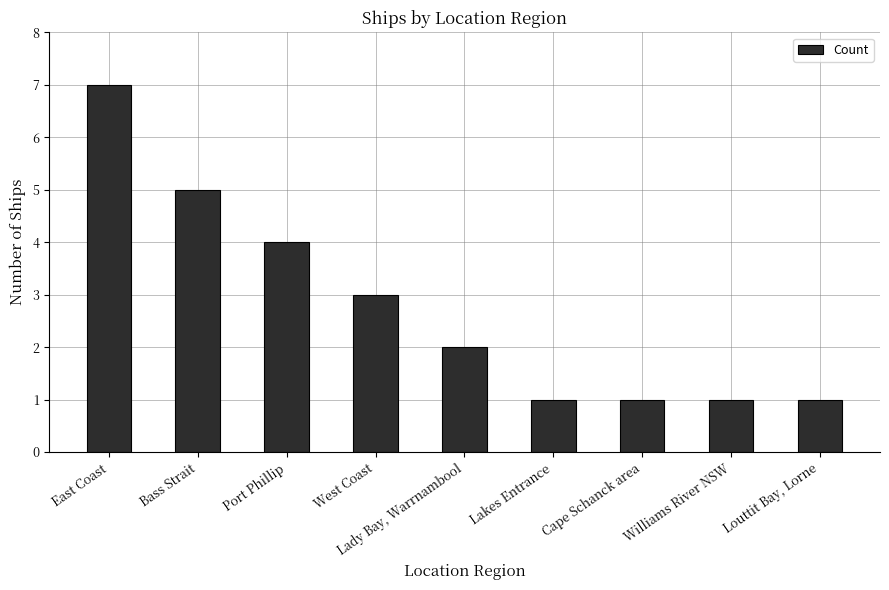

What is the ratio of the value at Port Phillip to the value at Cape Schanck area?

4.0